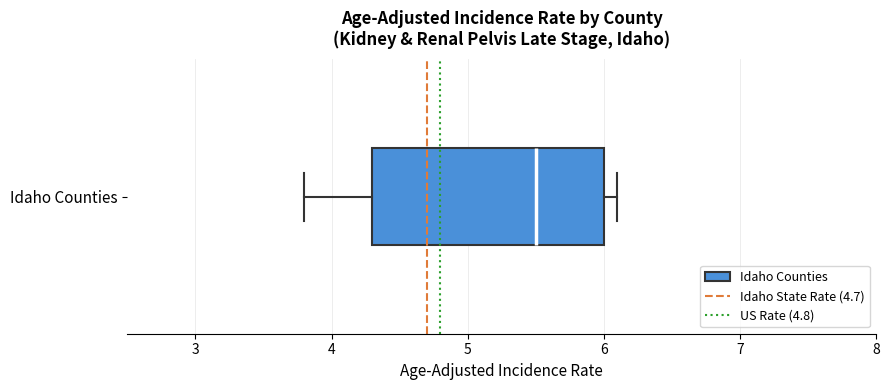

Transcribe this box plot: give where the median line is, the range the box spans, and where the two whiskers end, as read against the x-axis. The values are not printed on the chart, so give them approximately, as read against the axis.

median 5.5, box 4.3 to 6.0, whiskers 3.8 to 6.1